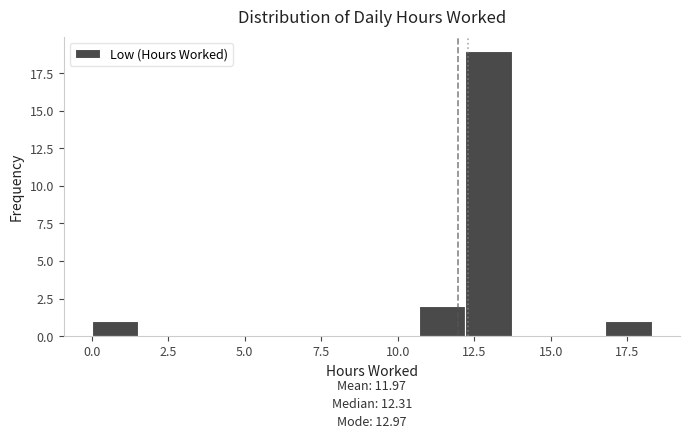

Read against the x-axis, roughly where is the centre of the tallest bar?

13.0